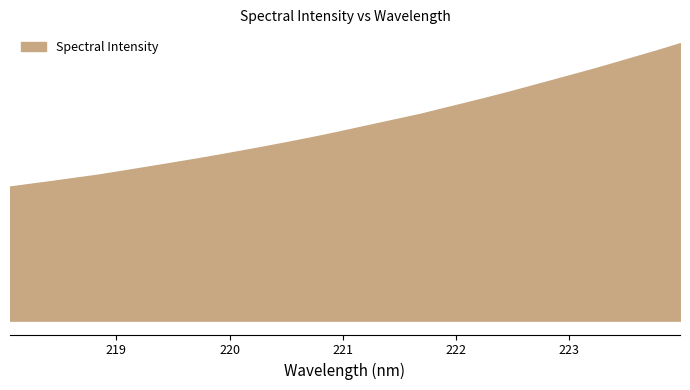

What is the average value?

2928.3